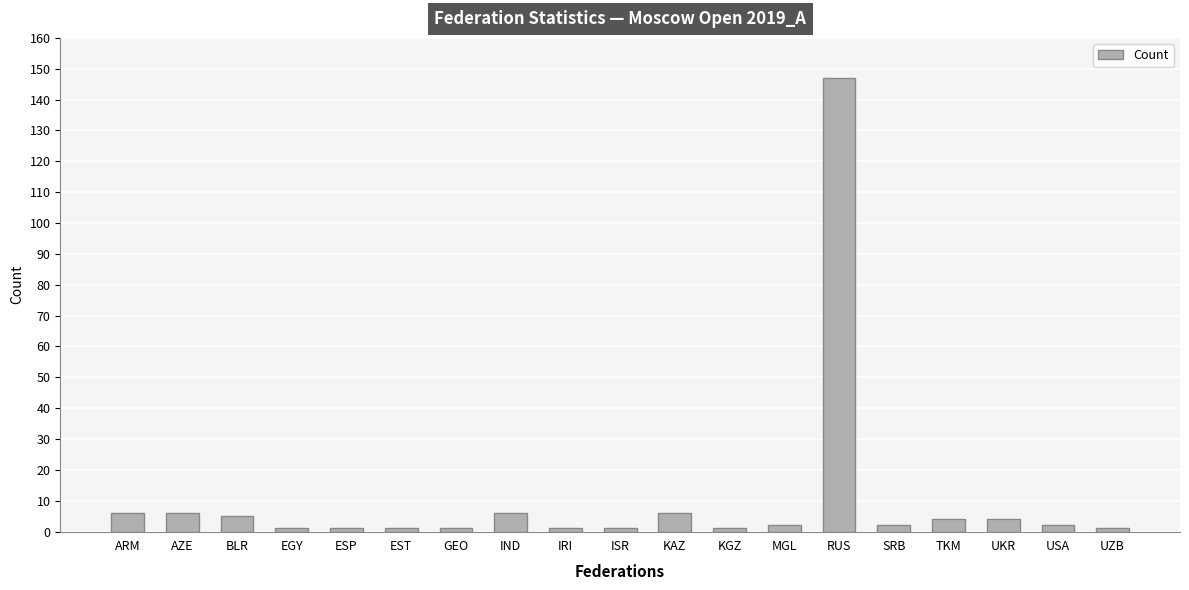

Which has a higher value, BLR or ISR?

BLR